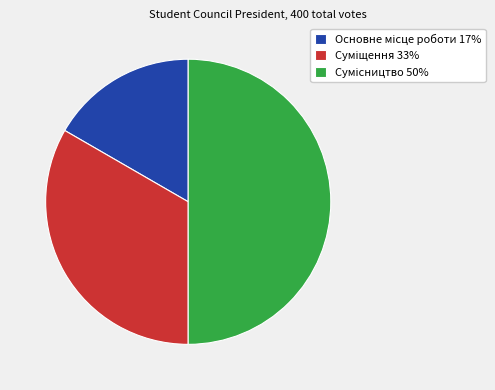

Count the number of slices in the pie.

3